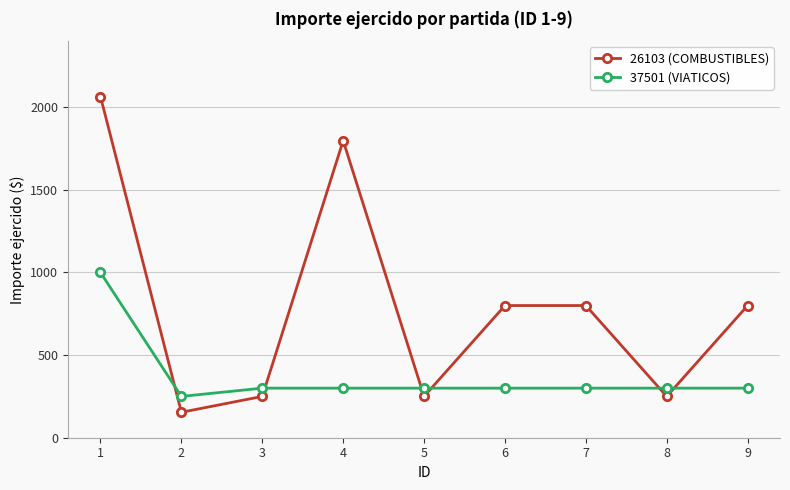

Rank the series by their average value, from lowest to highest.

37501 (VIATICOS), 26103 (COMBUSTIBLES)